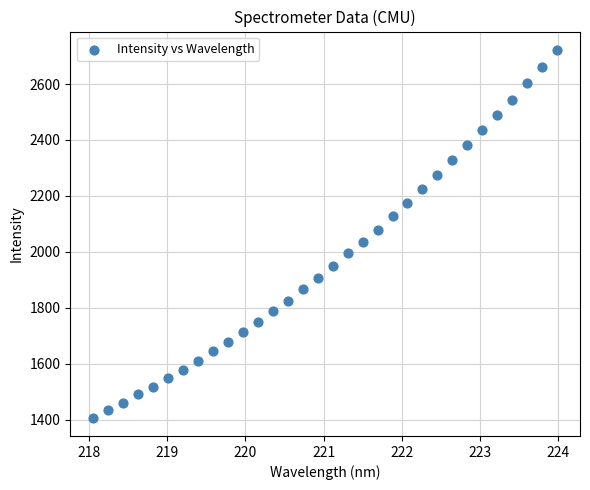

What is the range of Y values (max minus min)?

1314.4